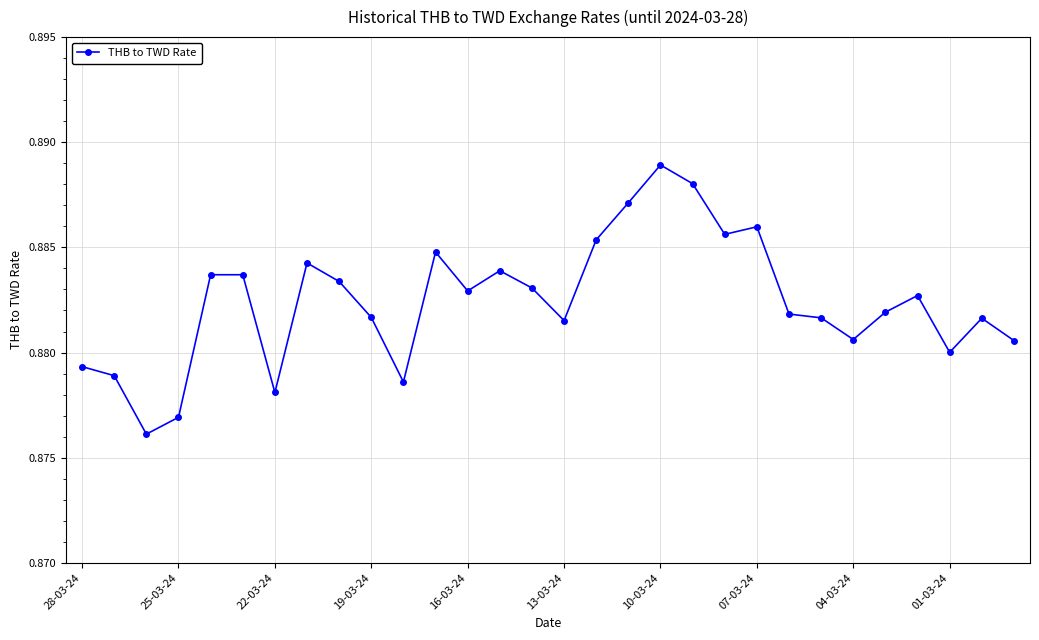

How many values are between 0 and 1?

30